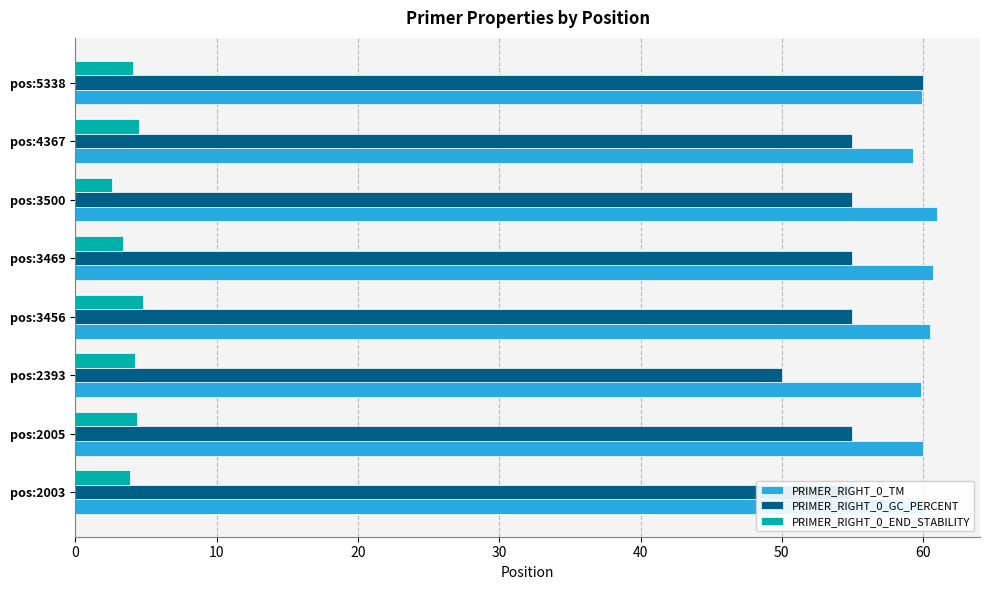

How many data points does each series have?

8